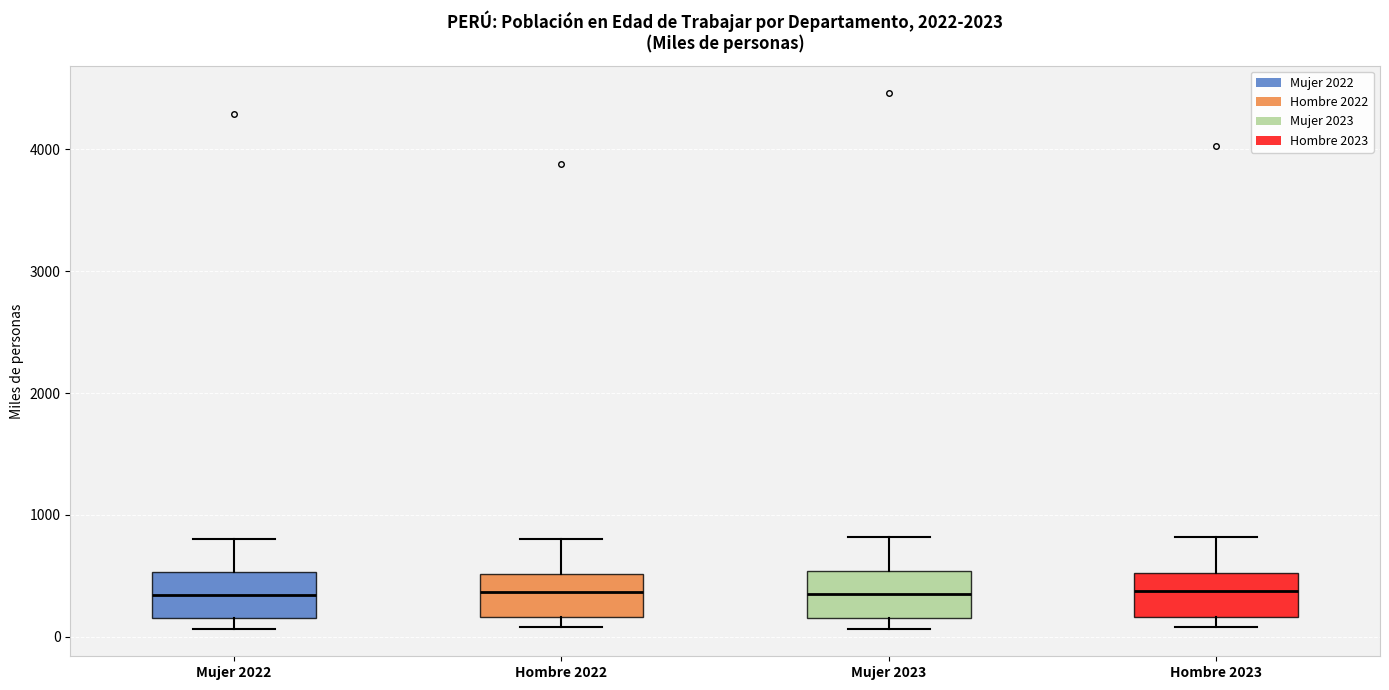

Where is the lower edge of the box for Mujer 2023 on the y-axis? The values are not printed on the chart, so give them approximately, as read against the axis.

200